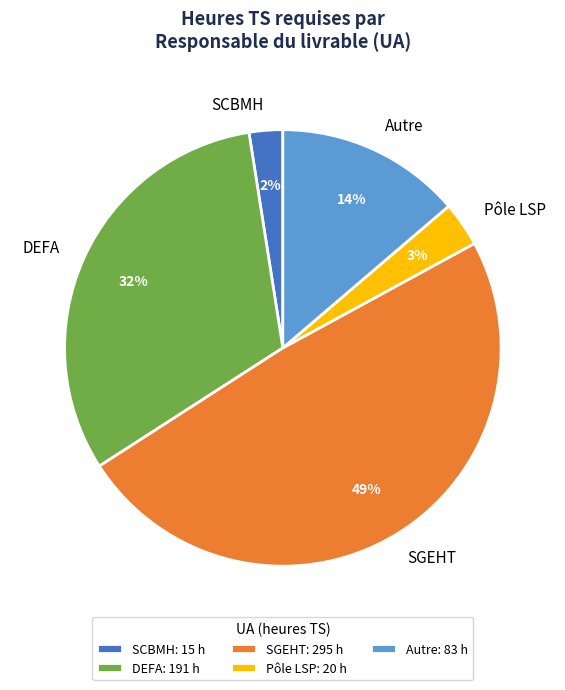

Combined, do SCBMH and Pôle LSP account for over 50%?

No